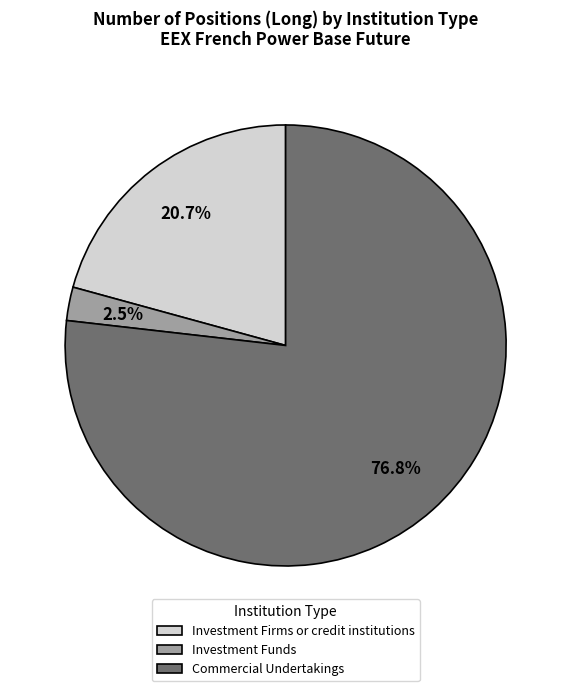

Count the number of slices in the pie.

3